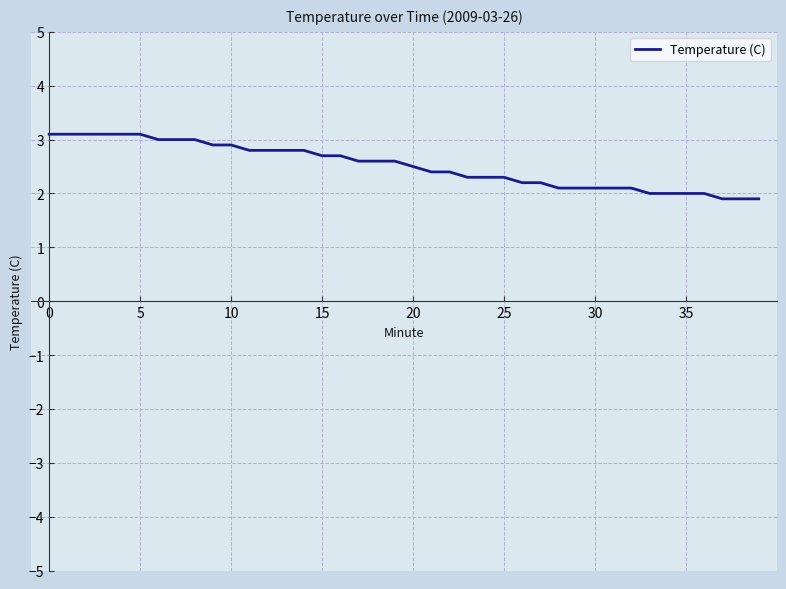

What is the difference between the maximum and minimum values?

1.2